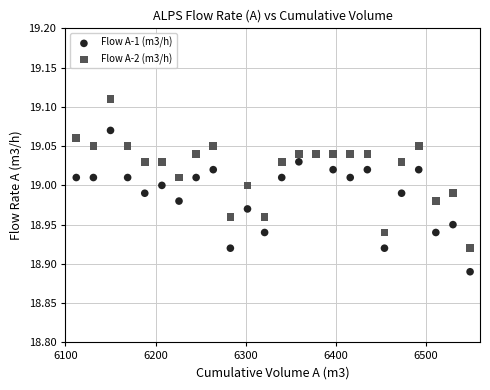

Which series reaches the maximum Y coordinate?

Flow A-2 (m3/h)